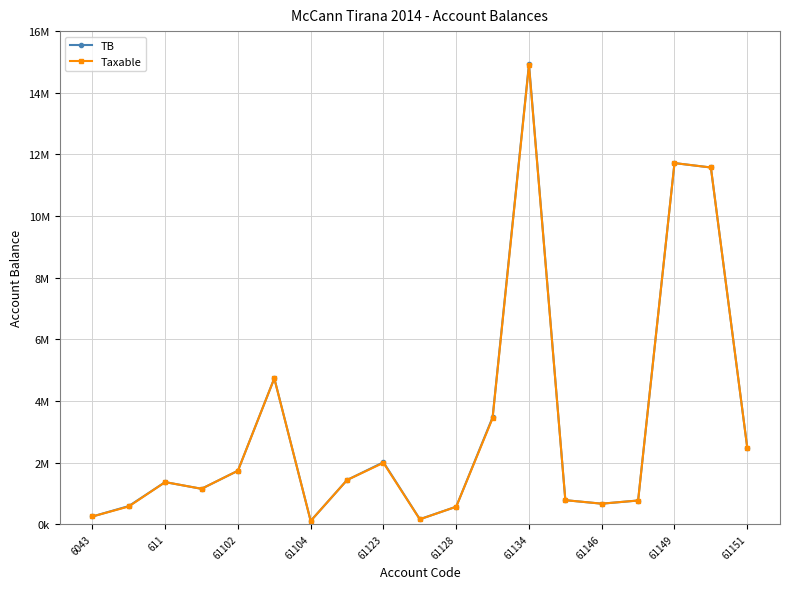

What are all the series names shown in the legend?

TB, Taxable